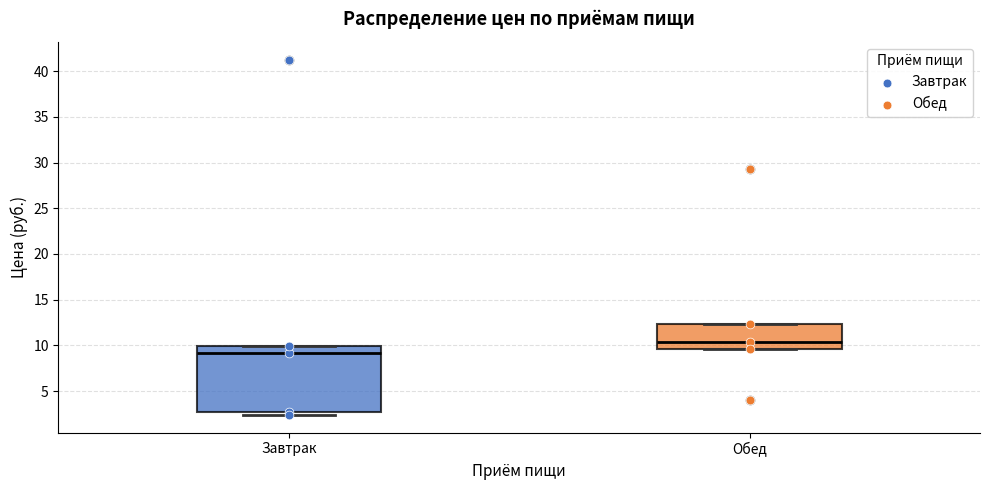

Where is the upper edge of the box for Завтрак on the y-axis? The values are not printed on the chart, so give them approximately, as read against the axis.

10.0